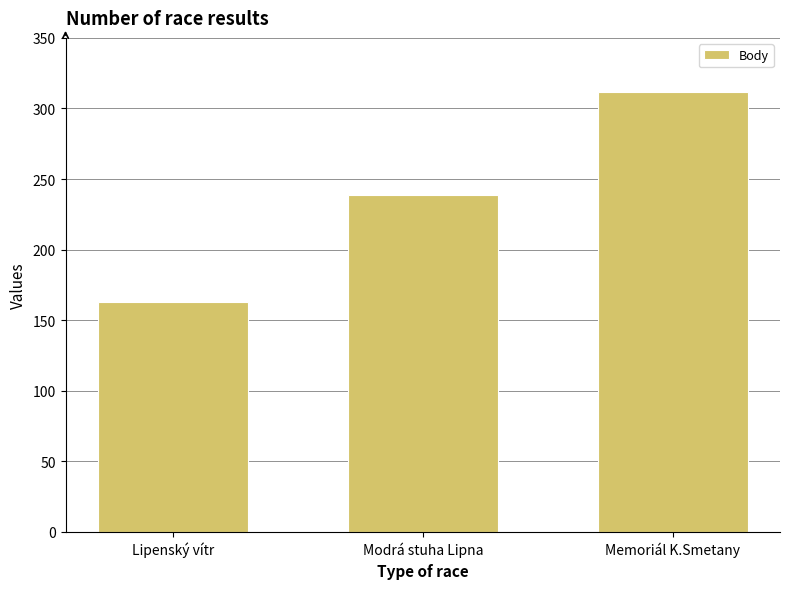

Rank the categories by value from lowest to highest.

Lipenský vítr, Modrá stuha Lipna, Memoriál K.Smetany